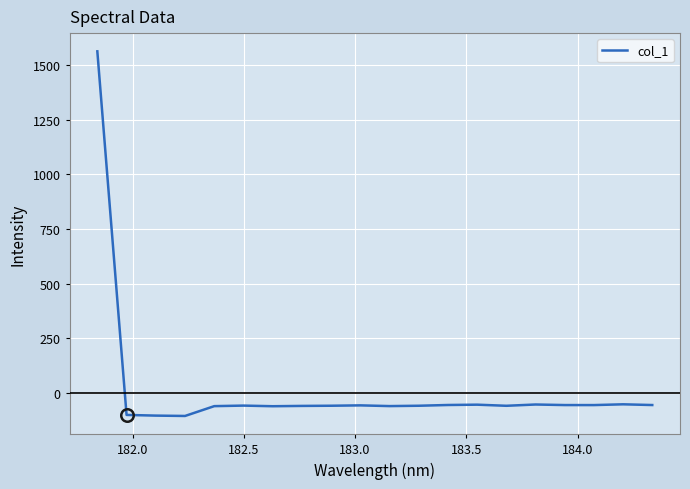

What is the greatest value displayed?

1562.4